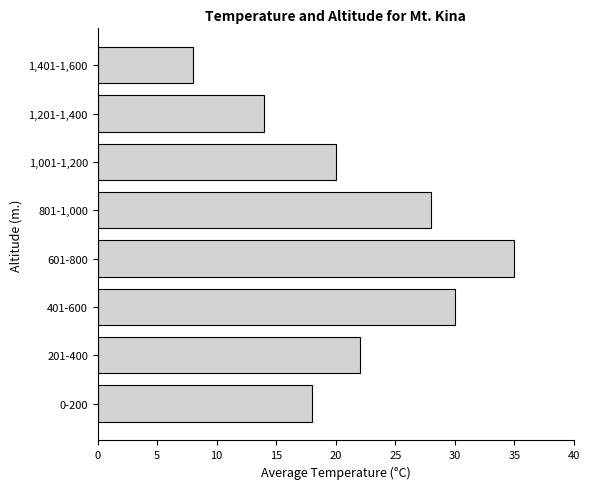

Reading bottom to top, transcribe all the data shown in this chart.

18	22	30	35	28	20	14	8